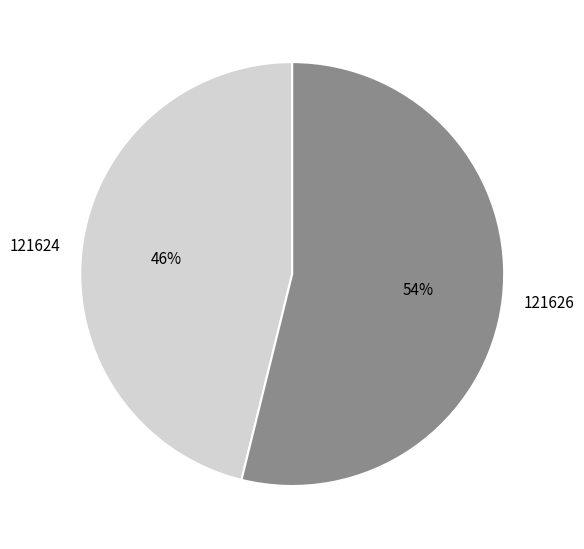

To the nearest percent, what is the difference between the largest and smallest slice percentages?

8%